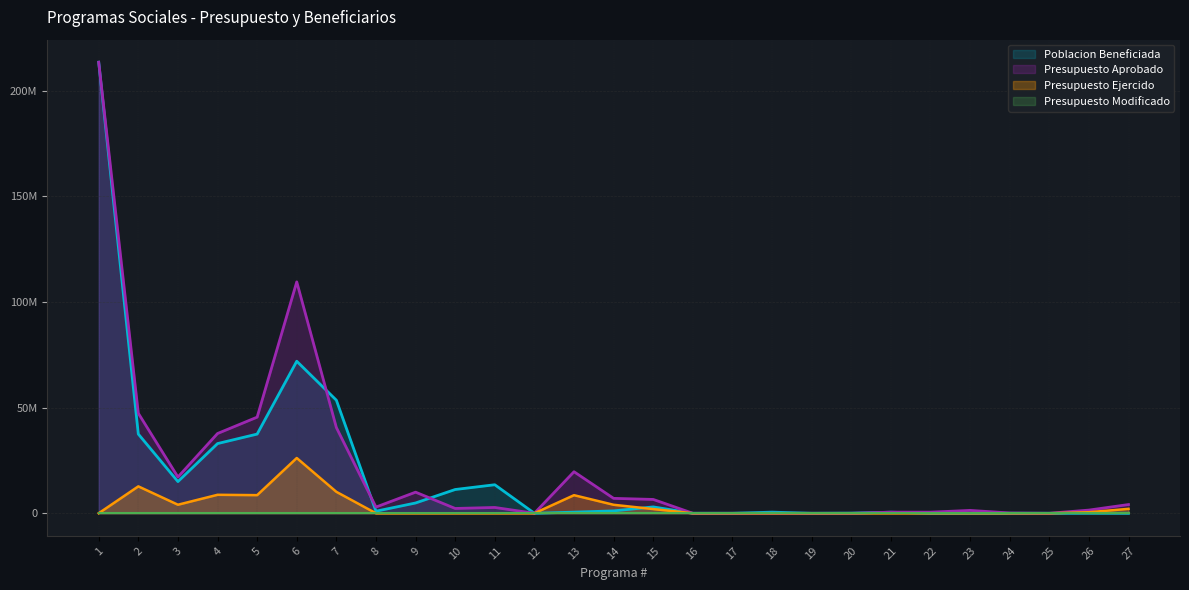

Does the chart display data point markers on the line(s)?

No